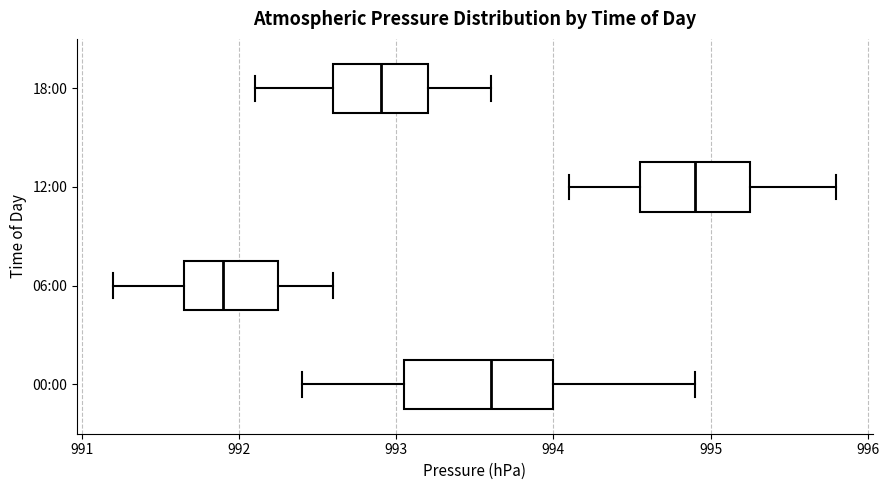

Reading bottom to top, read every box against the x-axis: the position of its median line, the range the box covers, and the ends of its whiskers. The values are not printed on the chart, so give them approximately, as read against the axis.

00:00: median 993.6, box 993.1 to 994.0, whiskers 992.4 to 994.9
06:00: median 991.9, box 991.7 to 992.3, whiskers 991.2 to 992.6
12:00: median 994.9, box 994.6 to 995.3, whiskers 994.1 to 995.8
18:00: median 992.9, box 992.6 to 993.2, whiskers 992.1 to 993.6